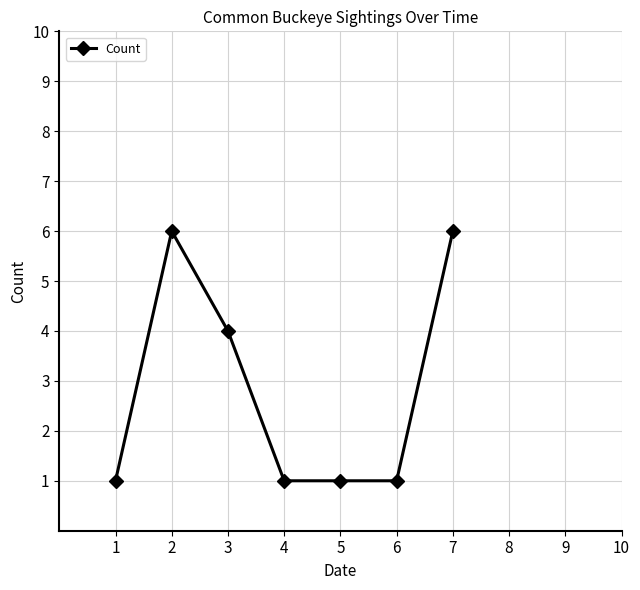

Is it true that the value at 7 is 3?

False